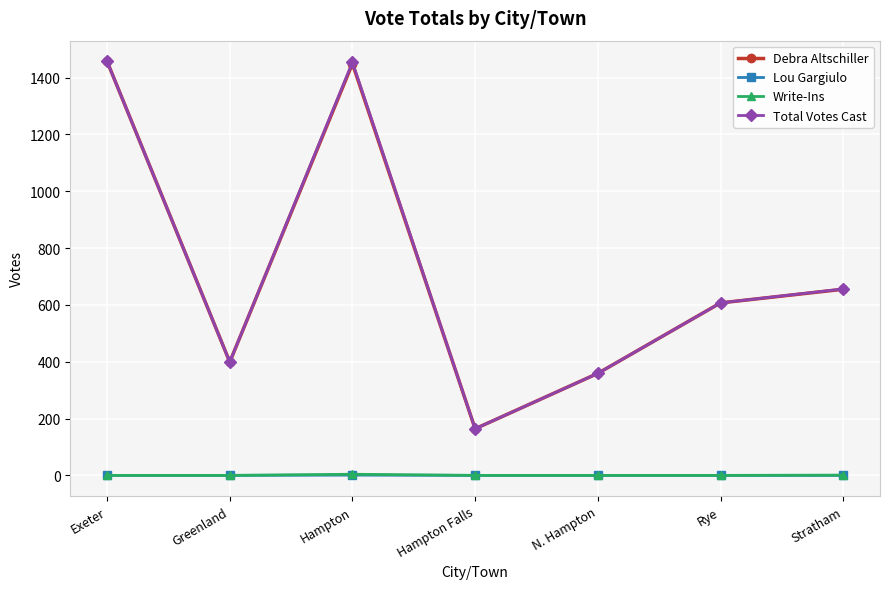

True or false: Lou Gargiulo and Total Votes Cast cross at least once.

False